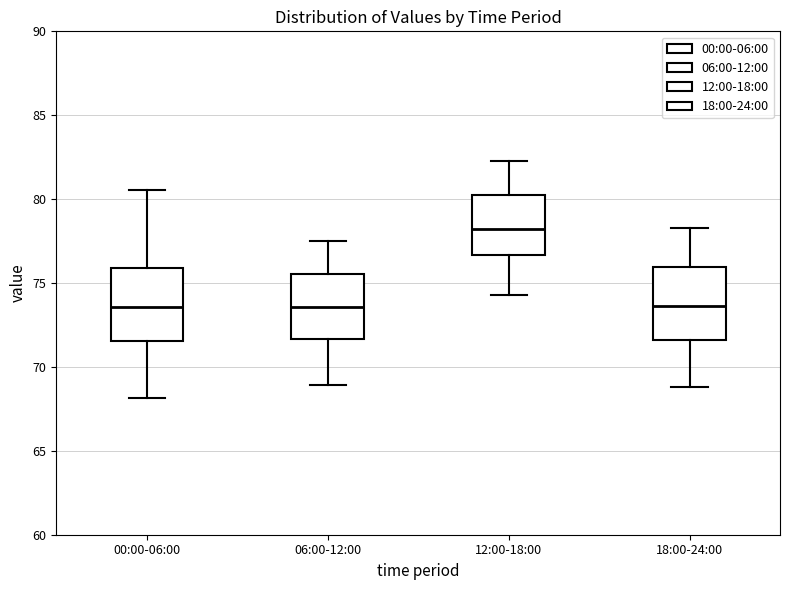

Reading left to right, read every box against the y-axis: the position of its median line, the range the box covers, and the ends of its whiskers. The values are not printed on the chart, so give them approximately, as read against the axis.

00:00-06:00: median 73.5, box 71.5 to 76.0, whiskers 68.0 to 80.5
06:00-12:00: median 73.5, box 71.5 to 75.5, whiskers 69.0 to 77.5
12:00-18:00: median 78.0, box 76.5 to 80.5, whiskers 74.5 to 82.5
18:00-24:00: median 73.5, box 71.5 to 76.0, whiskers 69.0 to 78.5